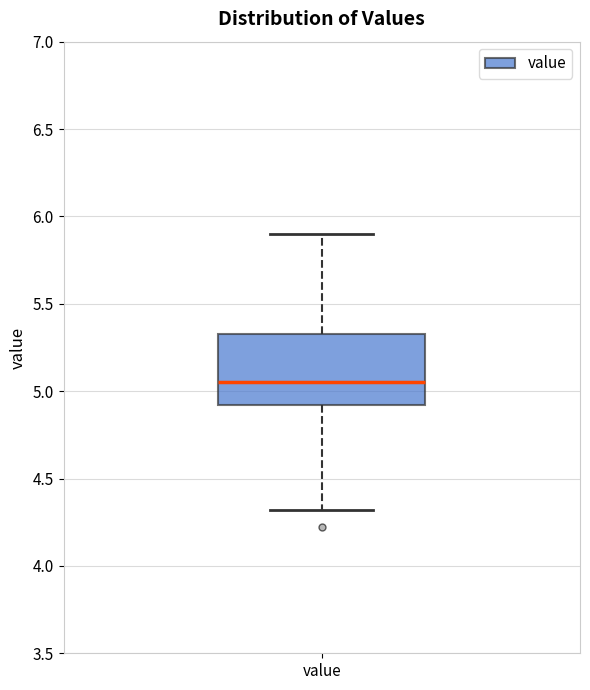

Where does the lower whisker of the box for value end on the y-axis? The values are not printed on the chart, so give them approximately, as read against the axis.

4.30